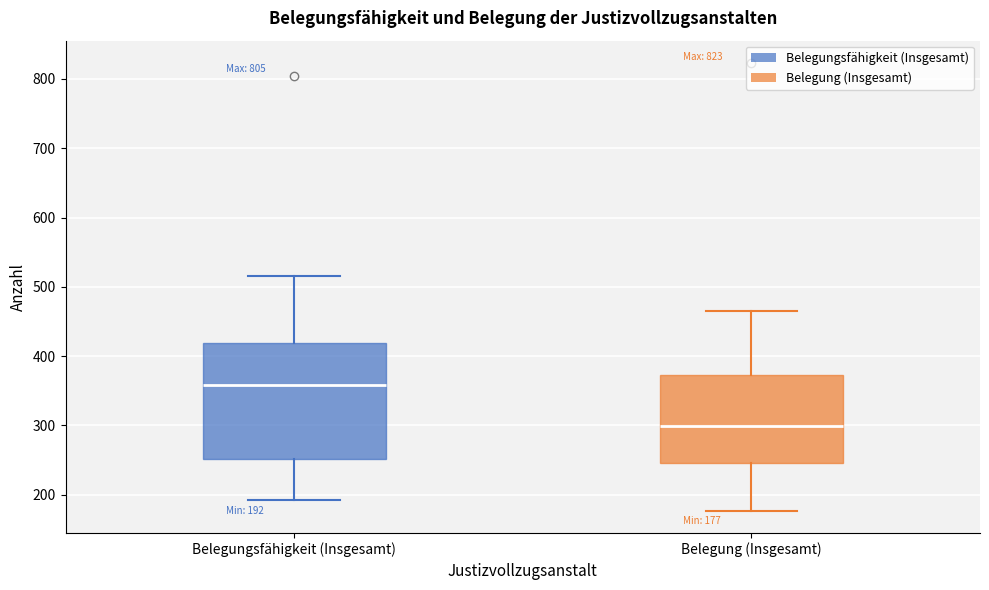

Which box is the tallest, from its lower edge to its upper edge?

Belegungsfähigkeit (Insgesamt)